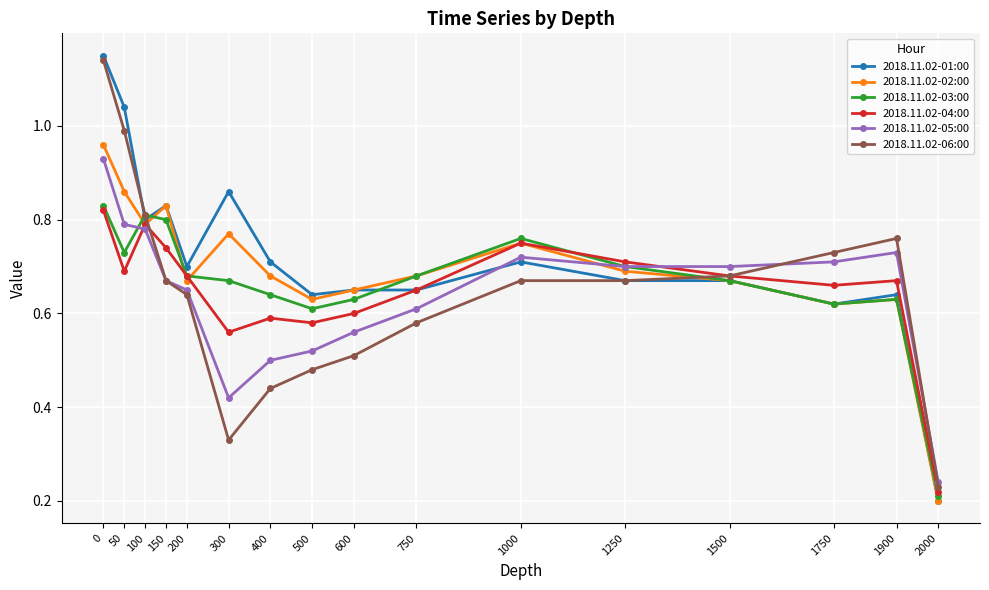

What is the sum of the 2018.11.02-02:00 values at 750 and 1500?

1.4